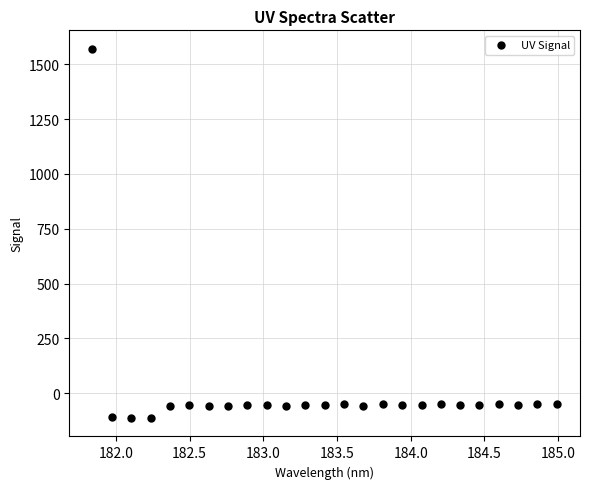

What is the range of Y values (max minus min)?

1684.5